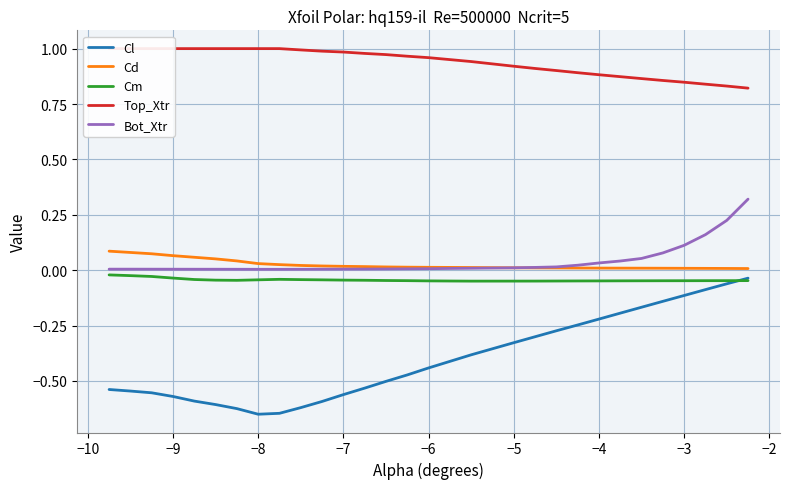

Is it true that Bot_Xtr equals 0.0 at −6?

True